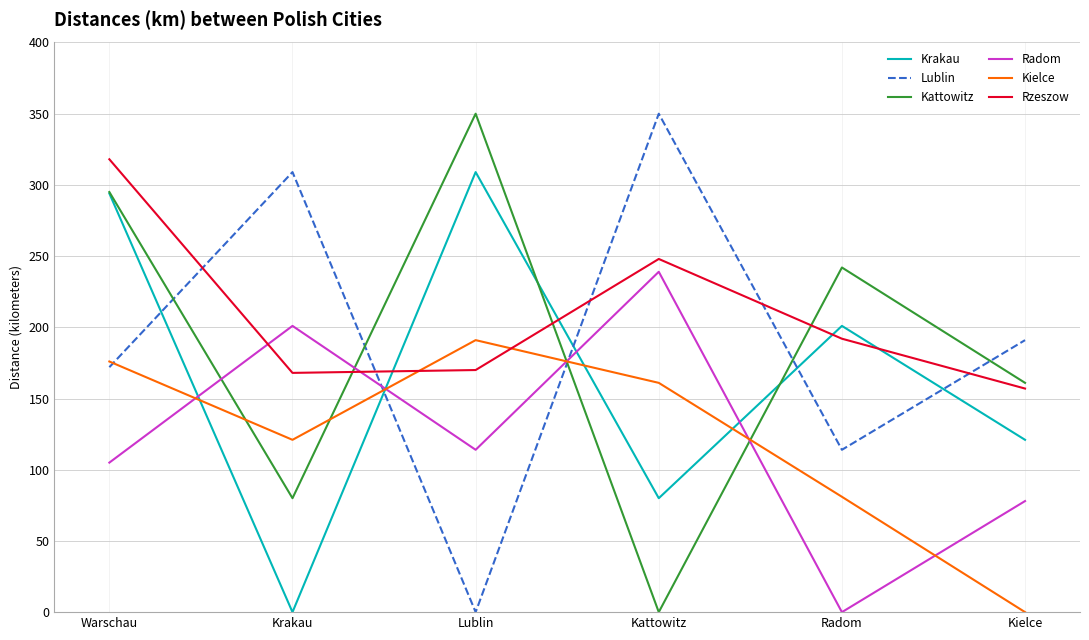

Does the chart have visible grid lines?

Yes